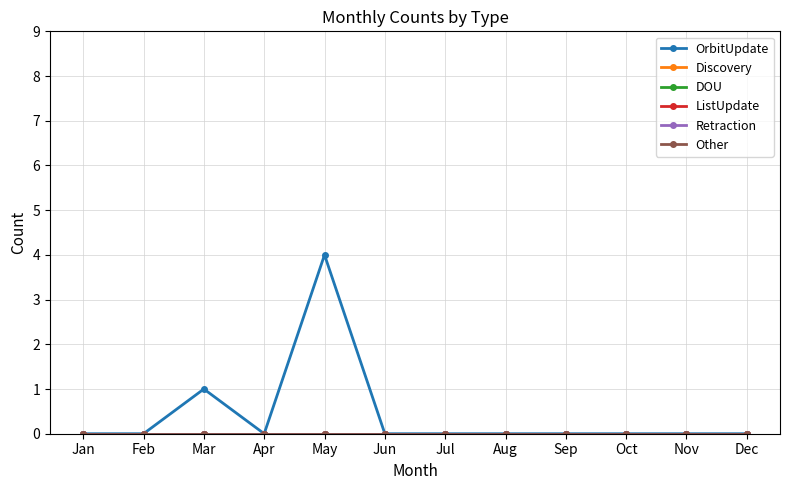

Rank the series at Nov from lowest to highest value.

OrbitUpdate, Discovery, DOU, ListUpdate, Retraction, Other